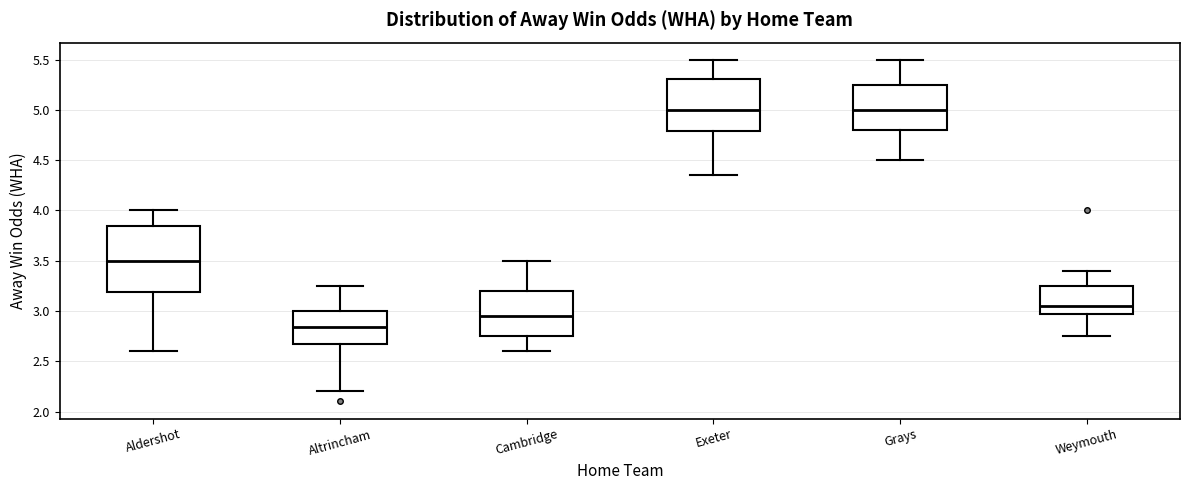

Reading left to right, read every box against the y-axis: the position of its median line, the range the box covers, and the ends of its whiskers. The values are not printed on the chart, so give them approximately, as read against the axis.

Aldershot: median 3.50, box 3.20 to 3.85, whiskers 2.60 to 4.00
Altrincham: median 2.85, box 2.70 to 3.00, whiskers 2.20 to 3.25
Cambridge: median 2.95, box 2.75 to 3.20, whiskers 2.60 to 3.50
Exeter: median 5.00, box 4.80 to 5.30, whiskers 4.35 to 5.50
Grays: median 5.00, box 4.80 to 5.25, whiskers 4.50 to 5.50
Weymouth: median 3.05, box 3.00 to 3.25, whiskers 2.75 to 3.40